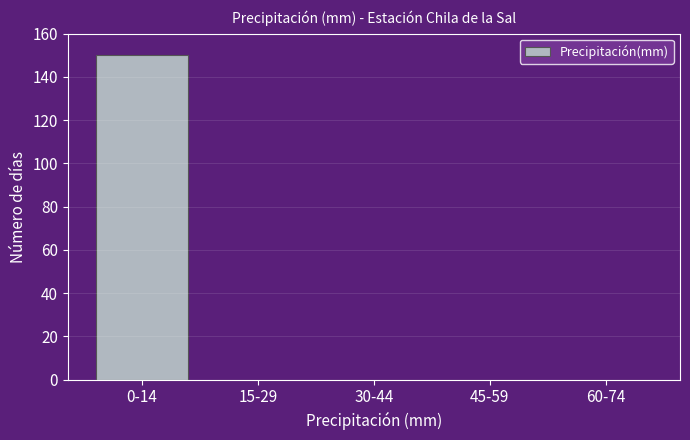

Reading left to right, transcribe all the data shown in this chart.

0-14=150	15-29=0	30-44=0	45-59=0	60-74=0